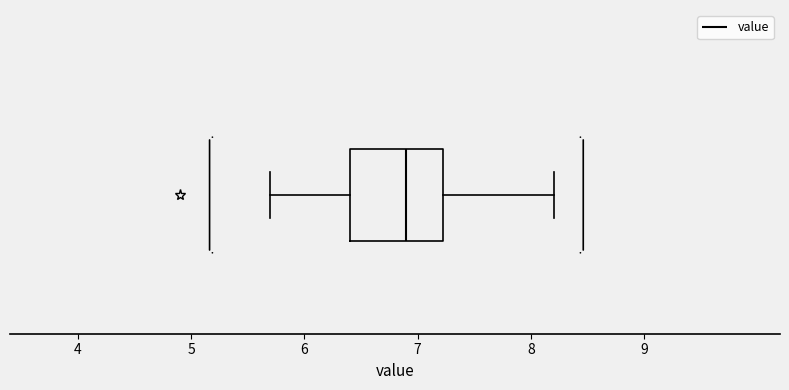

Where does the left whisker of the box end on the x-axis? The values are not printed on the chart, so give them approximately, as read against the axis.

5.7